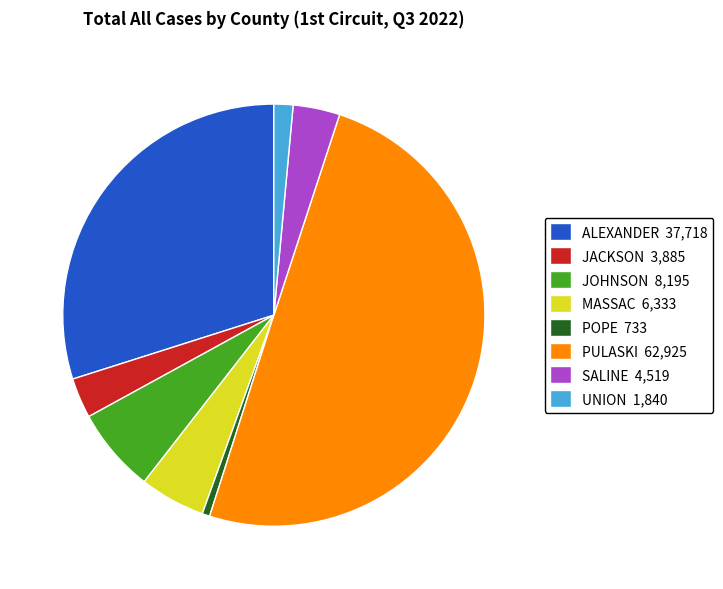

Is it true that JACKSON is 3% of the pie?

True